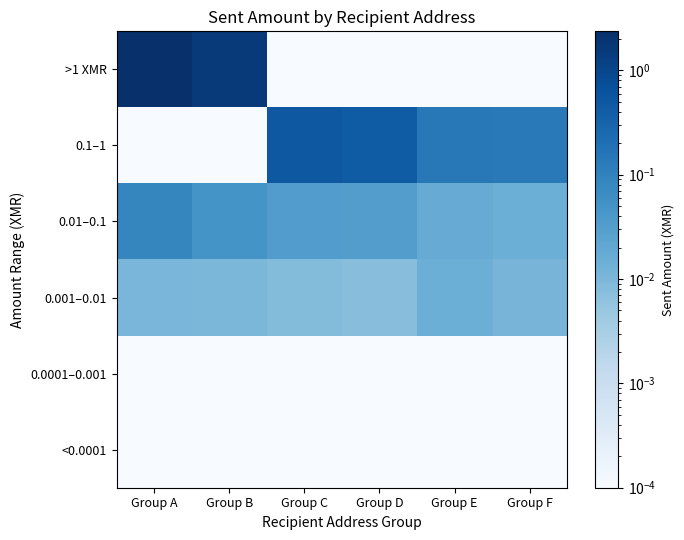

Reading left to right, extract all data points from this chart.

>1 XMR: Group A=2.4	Group B=1.5	Group C=0.0	Group D=0.0	Group E=0.0	Group F=0.0
0.1–1: Group A=0.0	Group B=0.0	Group C=0.5	Group D=0.4	Group E=0.1	Group F=0.1
0.01–0.1: Group A=0.1	Group B=0.0	Group C=0.0	Group D=0.0	Group E=0.0	Group F=0.0
0.001–0.01: Group A=0.0	Group B=0.0	Group C=0.0	Group D=0.0	Group E=0.0	Group F=0.0
0.0001–0.001: Group A=0.0	Group B=0.0	Group C=0.0	Group D=0.0	Group E=0.0	Group F=0.0
<0.0001: Group A=0.0	Group B=0.0	Group C=0.0	Group D=0.0	Group E=0.0	Group F=0.0